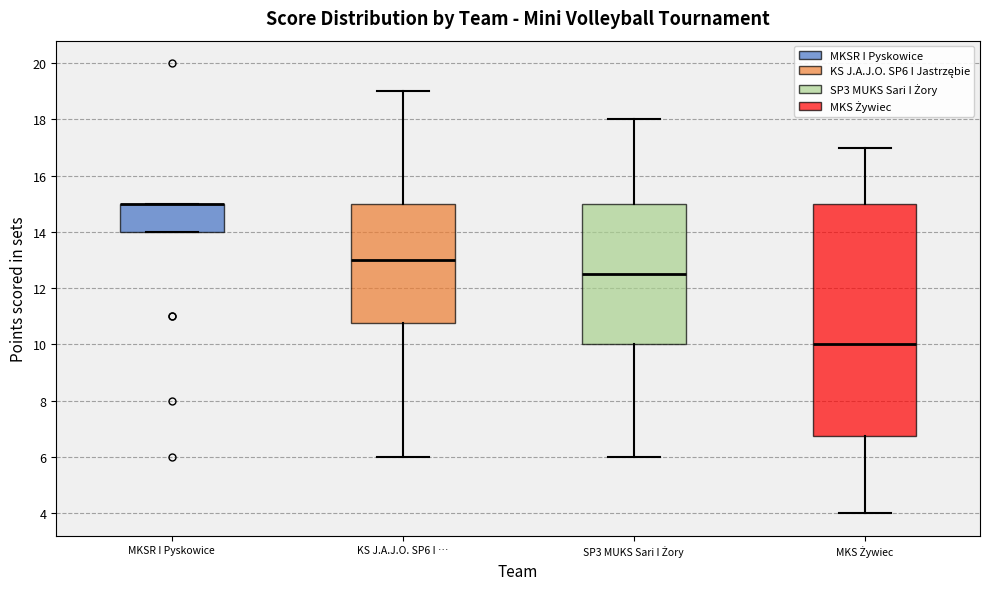

Reading left to right, transcribe this box plot: for each box, give where its median line is, the range the box spans, and where its two whiskers end, as read against the y-axis. The values are not printed on the chart, so give them approximately, as read against the axis.

MKSR I Pyskowice: median 15.0 (drawn on the box's upper edge), box 14.0 to 15.0, whiskers 14.0 to 15.0
KS J.A.J.O. SP6 I …: median 13.0, box 10.8 to 15.0, whiskers 6.0 to 19.0
SP3 MUKS Sari I Żory: median 12.6, box 10.0 to 15.0, whiskers 6.0 to 18.0
MKS Żywiec: median 10.0, box 6.8 to 15.0, whiskers 4.0 to 17.0